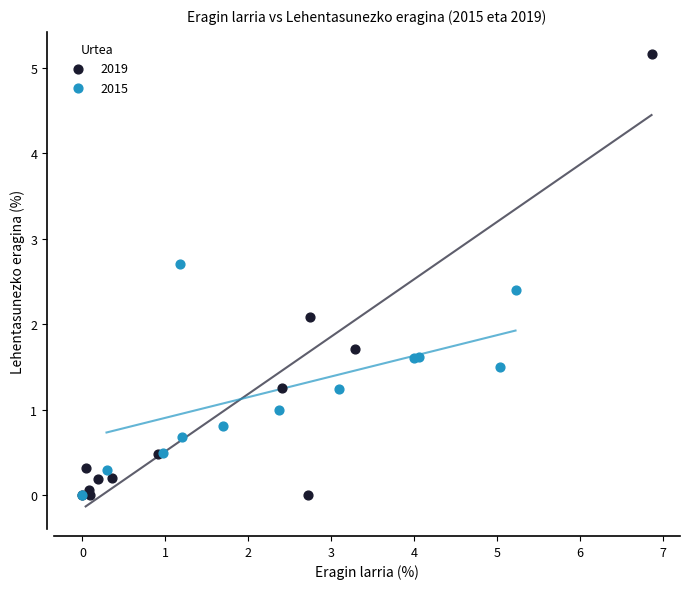

Which series reaches the maximum Y coordinate?

2019